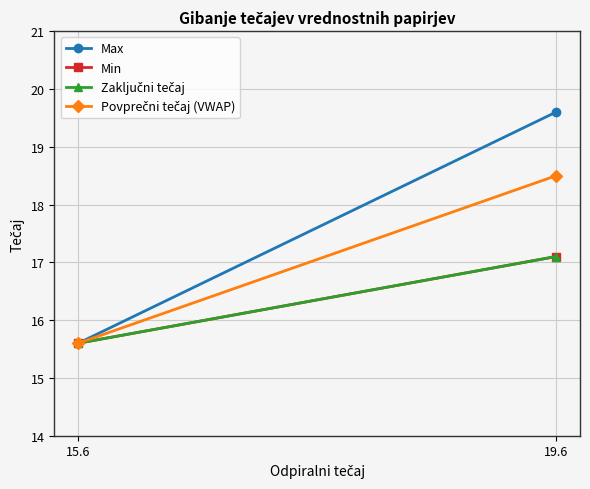

Which label corresponds to the smallest value in the chart?

15.6